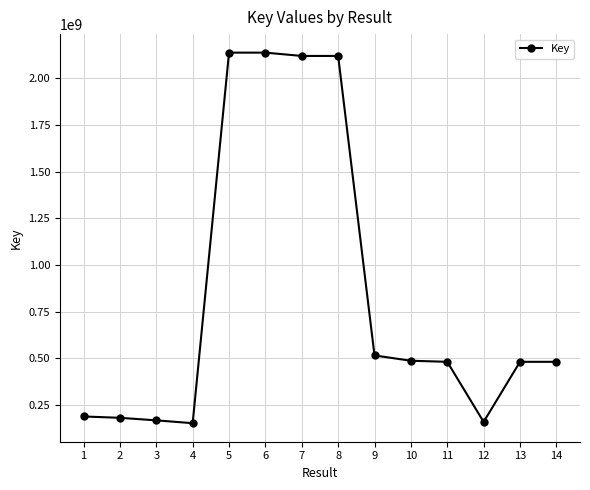

At which label is the value closest to 1144490448?

9